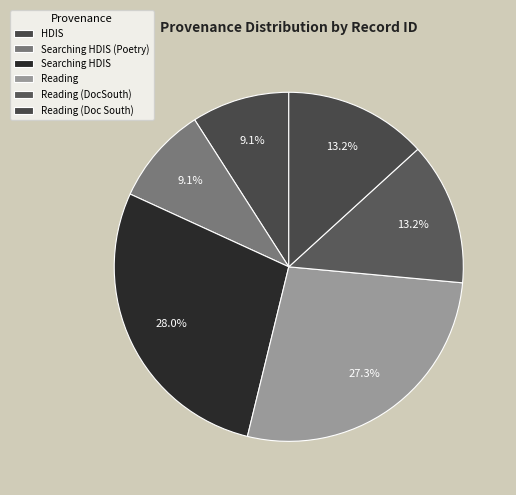

Which category has the smallest portion of the pie?

HDIS